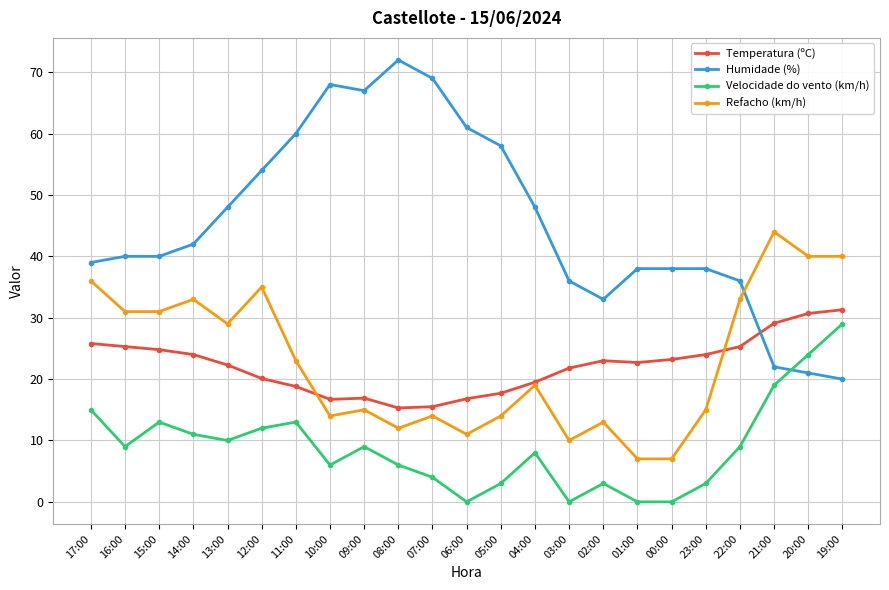

What is the maximum value shown in the chart?

72.0